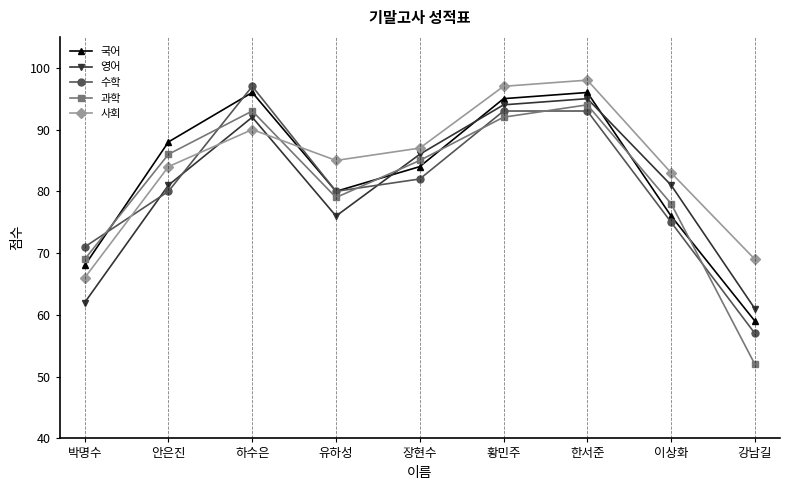

How many distinct data groups are displayed?

5